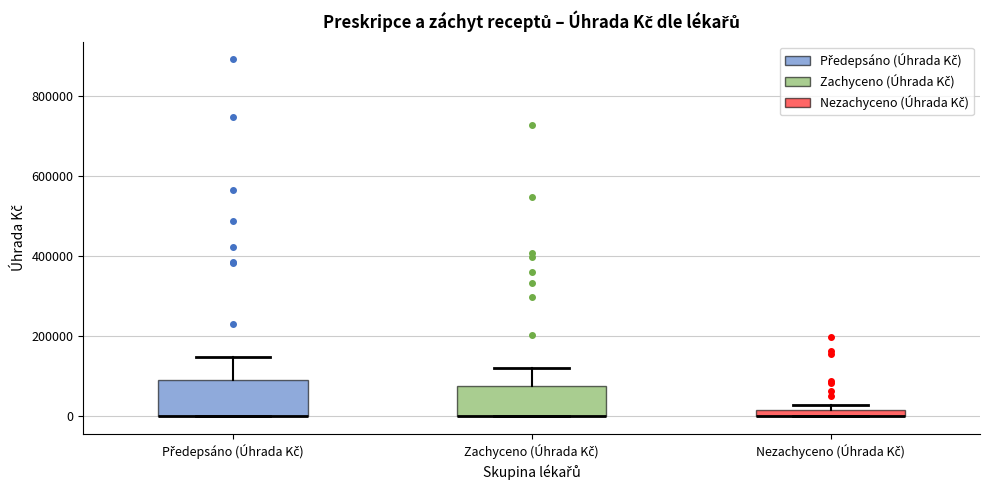

Where is the lower edge of the box for Předepsáno (Úhrada Kč) on the y-axis? The values are not printed on the chart, so give them approximately, as read against the axis.

0